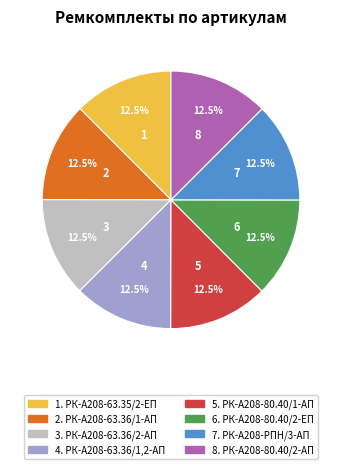

Is there a majority slice in this chart?

No